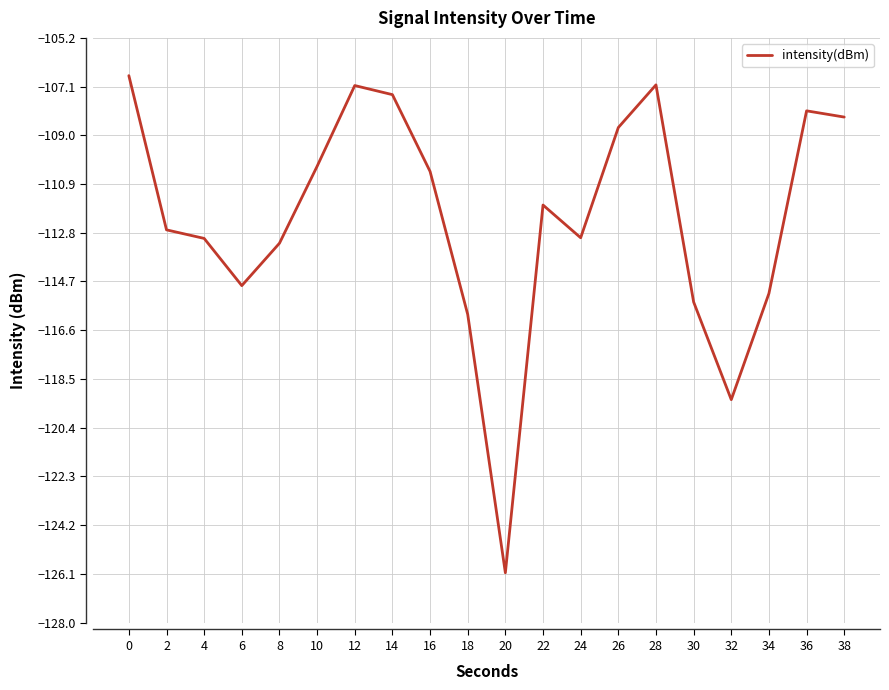

At which category does the chart reach its minimum across all series?

20